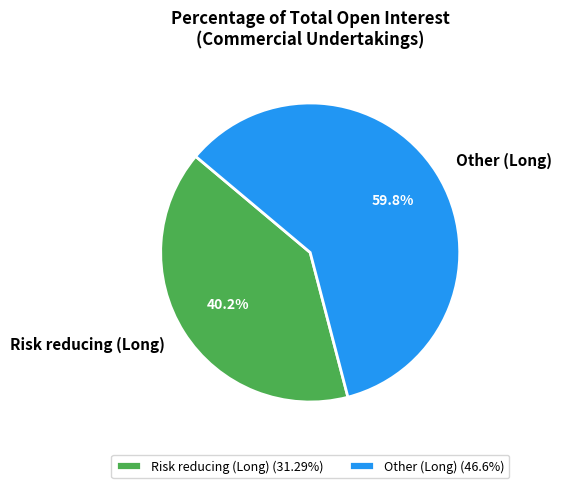

How many segments does this pie chart have?

2